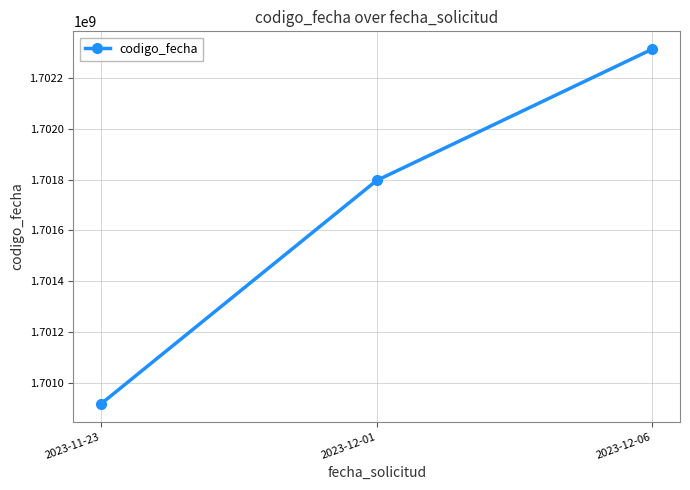

Reading right to left, transcribe all the data shown in this chart.

1702314196	1701796481	1700915885